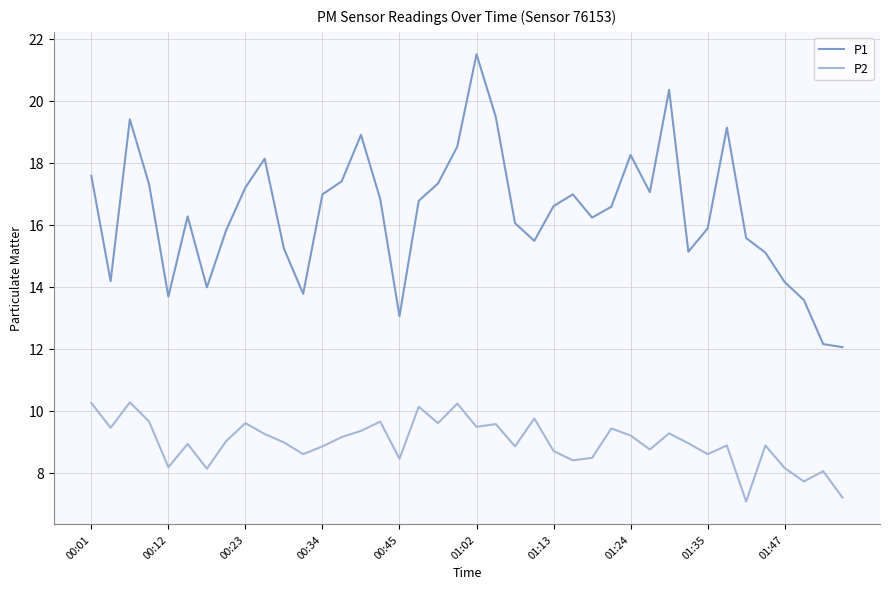

True or false: P1 and P2 intersect in this chart.

False